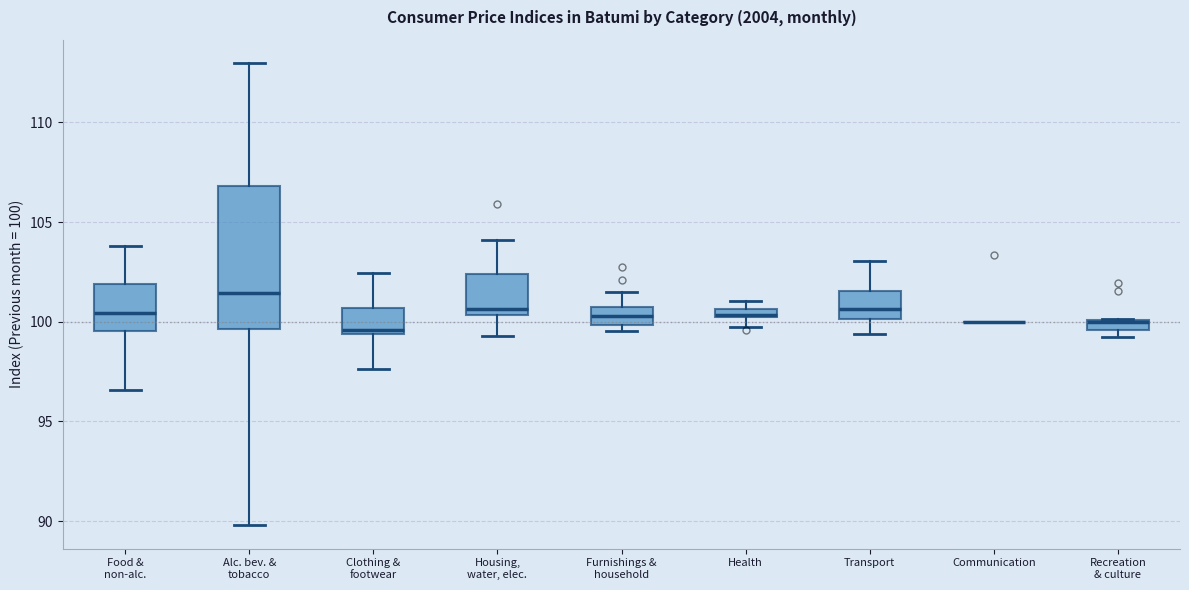

Where does the lower whisker of the box for Alc. bev. & tobacco end on the y-axis? The values are not printed on the chart, so give them approximately, as read against the axis.

90.0